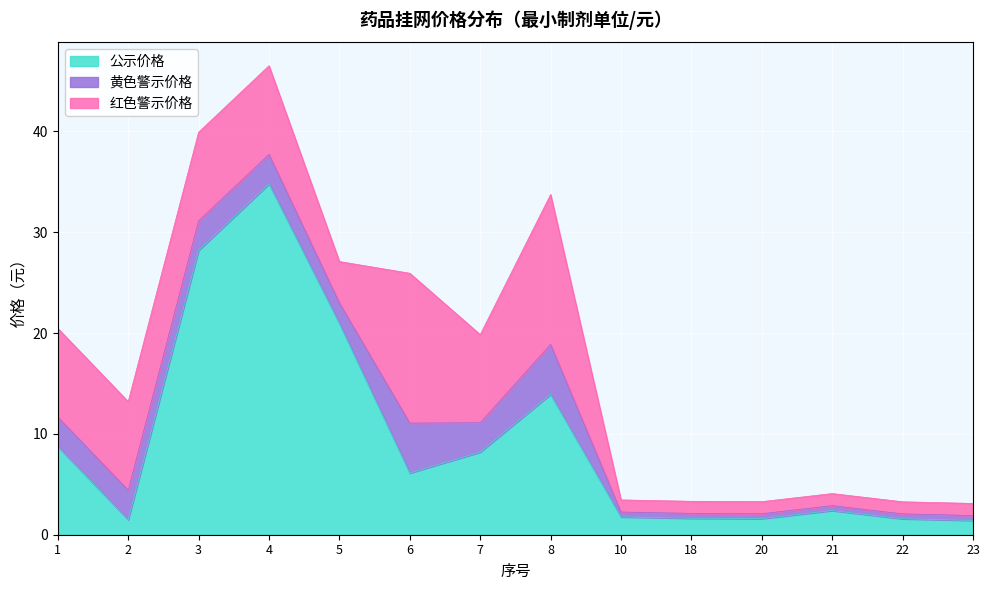

Reading left to right, extract all data points from this chart.

公示价格: 1=8.7	2=1.5	3=28.2	4=34.8	5=21.0	6=6.1	7=8.2	8=13.9	10=1.8	18=1.6	20=1.6	21=2.4	22=1.6	23=1.4
黄色警示价格: 1=2.9	2=2.9	3=2.9	4=2.9	5=2.0	6=5.0	7=2.9	8=5.0	10=0.5	18=0.5	20=0.5	21=0.5	22=0.5	23=0.5
红色警示价格: 1=8.8	2=8.8	3=8.8	4=8.8	5=4.1	6=14.9	7=8.7	8=14.9	10=1.2	18=1.2	20=1.2	21=1.2	22=1.2	23=1.2